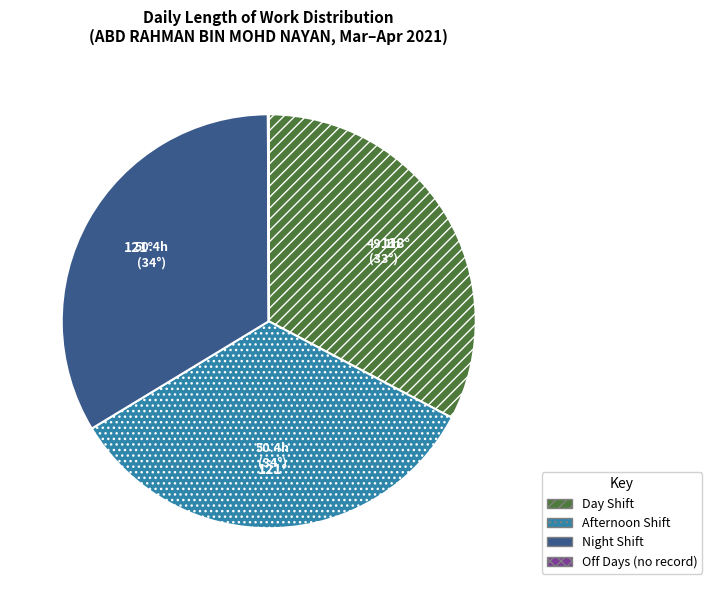

Does any single category account for the majority?

No